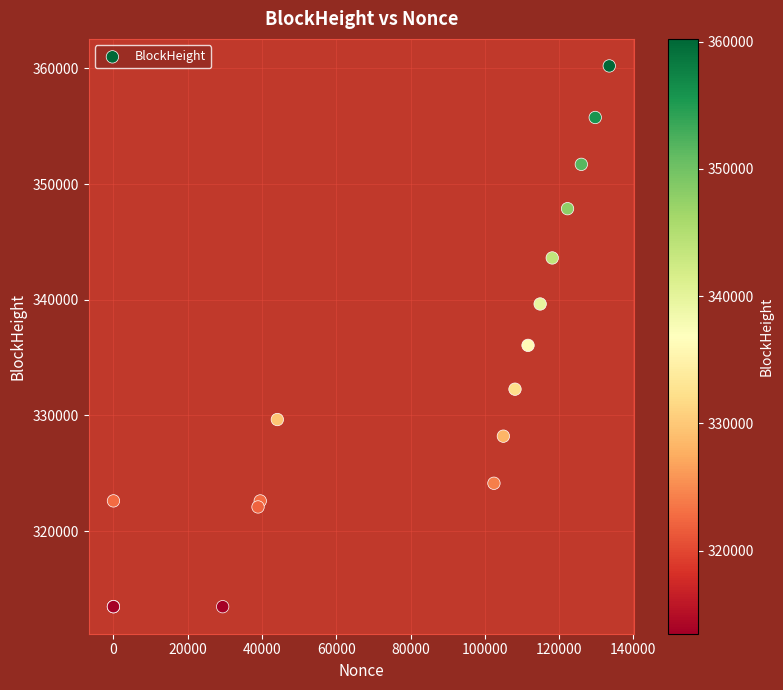

What Y value in the scatter plot is closest to 336837?

336054